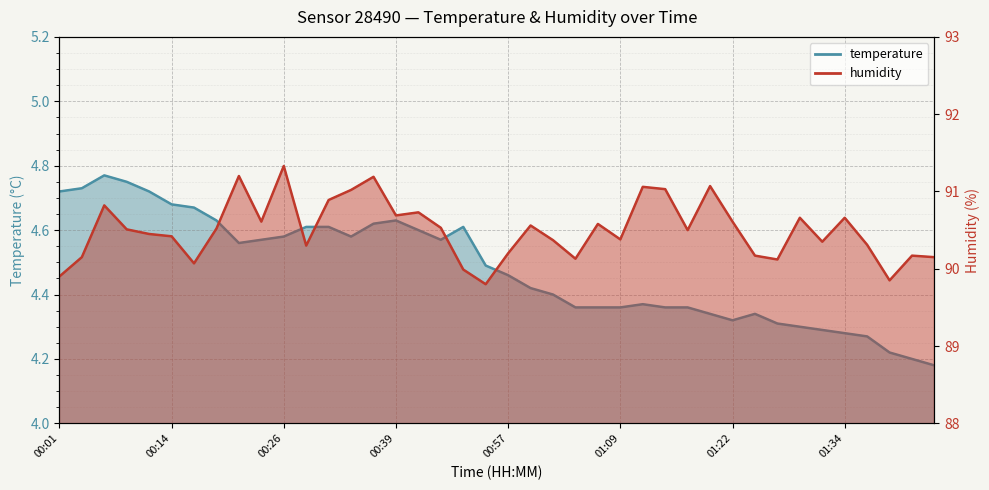

List the labels in order of temperature value, smallest first.

01:48, 01:45, 01:39, 01:37, 01:34, 01:32, 01:30, 01:27, 01:22, 01:20, 01:25, 01:04, 01:07, 01:09, 01:15, 01:17, 01:12, 01:02, 00:59, 00:57, 00:54, 00:21, 00:24, 00:44, 00:26, 00:34, 00:42, 00:29, 00:31, 00:49, 00:37, 00:19, 00:39, 00:16, 00:14, 00:01, 00:11, 00:04, 00:09, 00:06